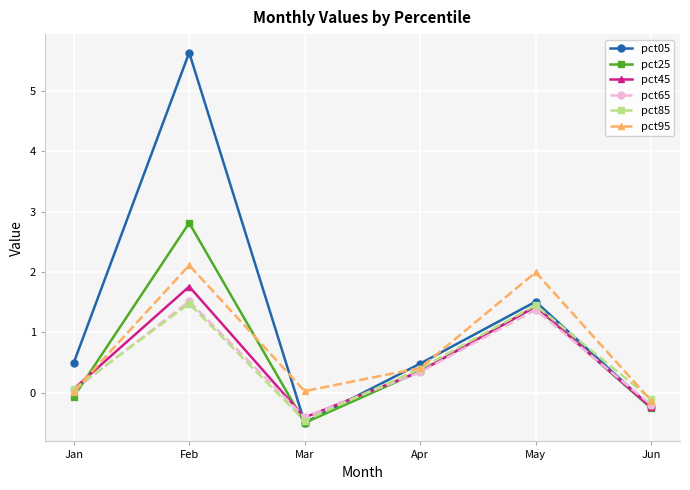

Where is the first local minimum for pct85?

Mar